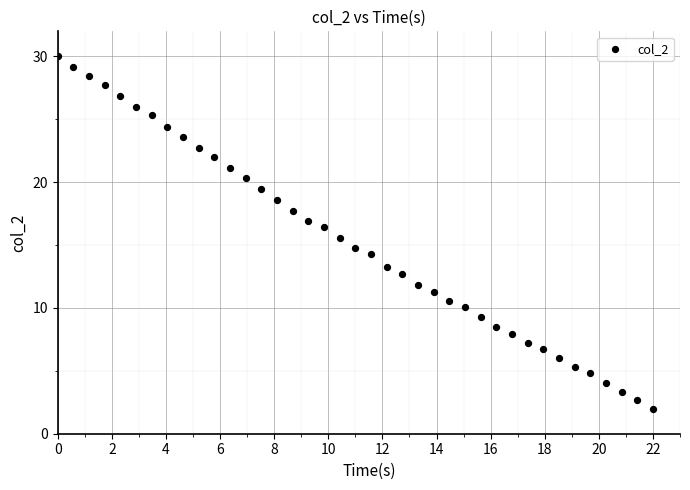

What is the range of Y values (max minus min)?

28.0